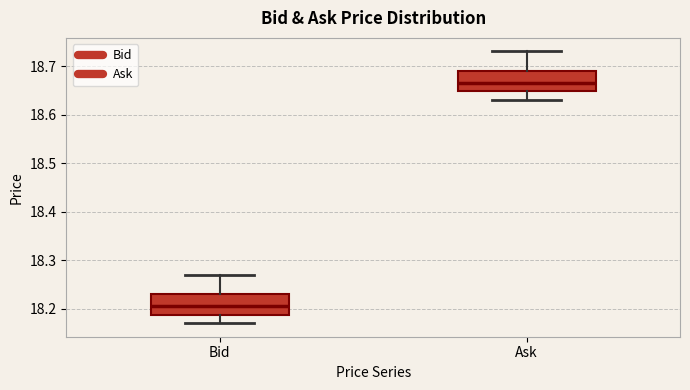

Reading left to right, read every box against the y-axis: the position of its median line, the range the box covers, and the ends of its whiskers. The values are not printed on the chart, so give them approximately, as read against the axis.

Bid: median 18.21, box 18.19 to 18.23, whiskers 18.17 to 18.27
Ask: median 18.67, box 18.65 to 18.69, whiskers 18.63 to 18.73